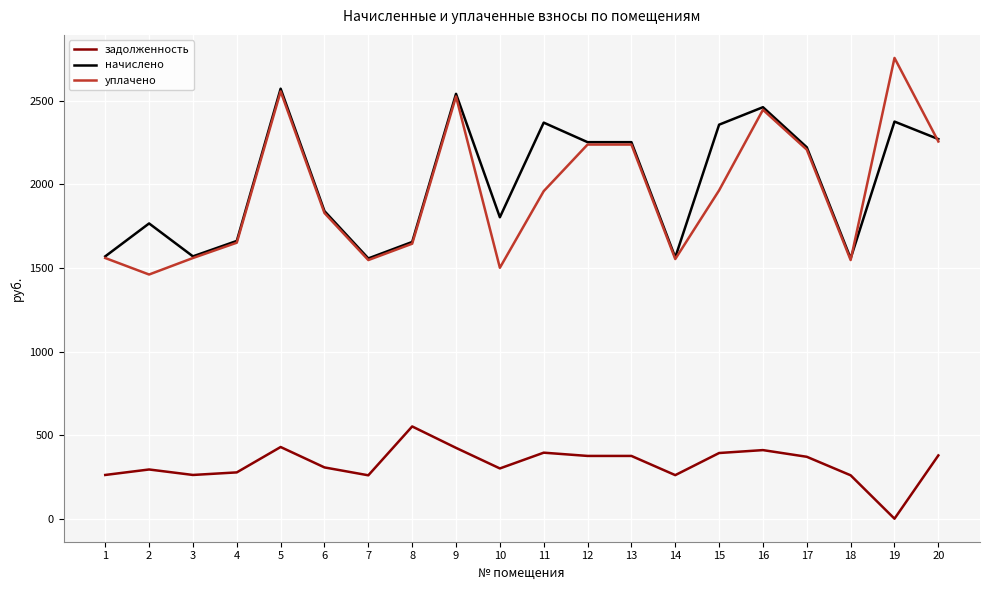

At how many categories does at least one series exceed 2704?

1